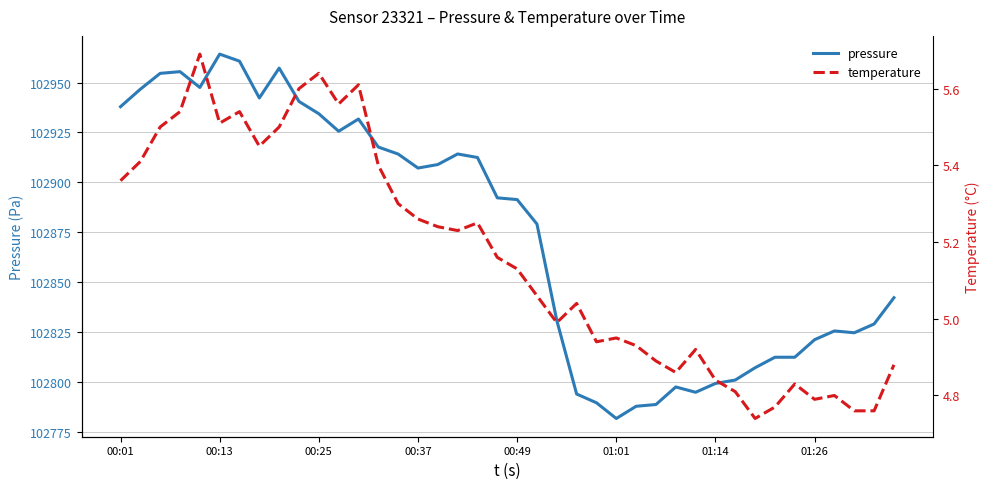

In temperature, how many points are lower than both neighbors (excluding endpoints)?

9